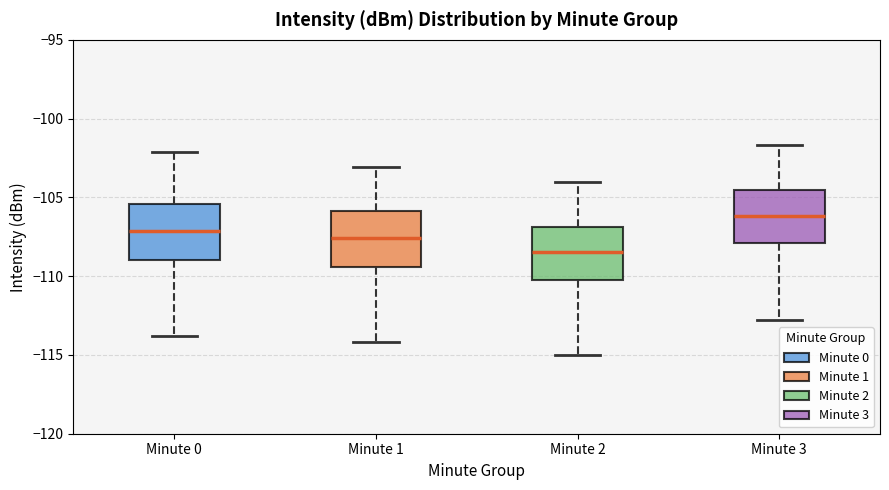

Where is the upper edge of the box for Minute 0 on the y-axis? The values are not printed on the chart, so give them approximately, as read against the axis.

-105.5